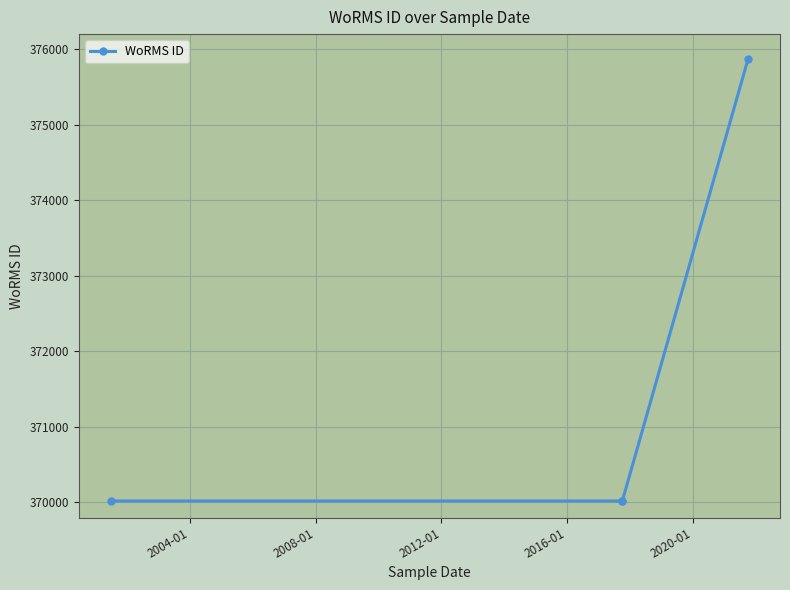

True or false: the data shows 370019 at 2008-01.

True